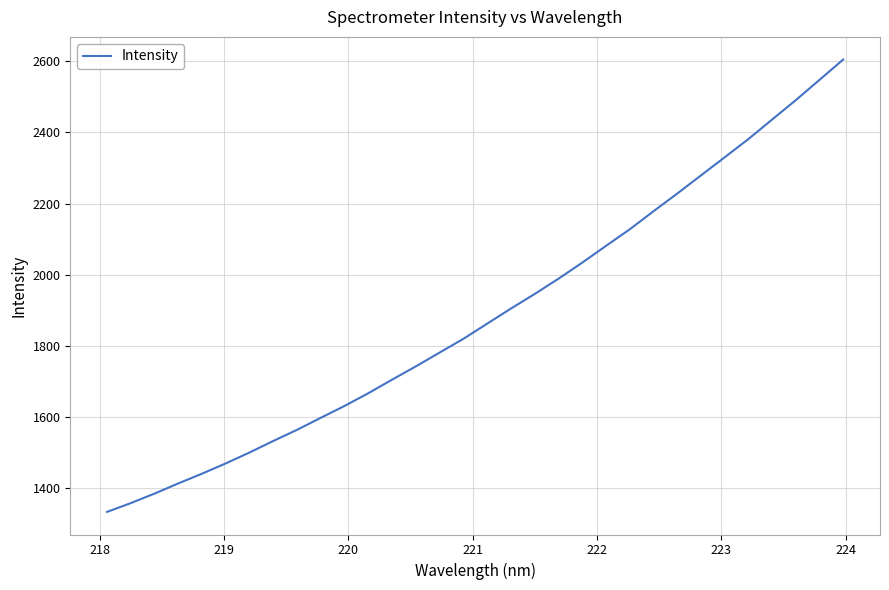

What is the difference between the maximum and minimum values?

1271.6